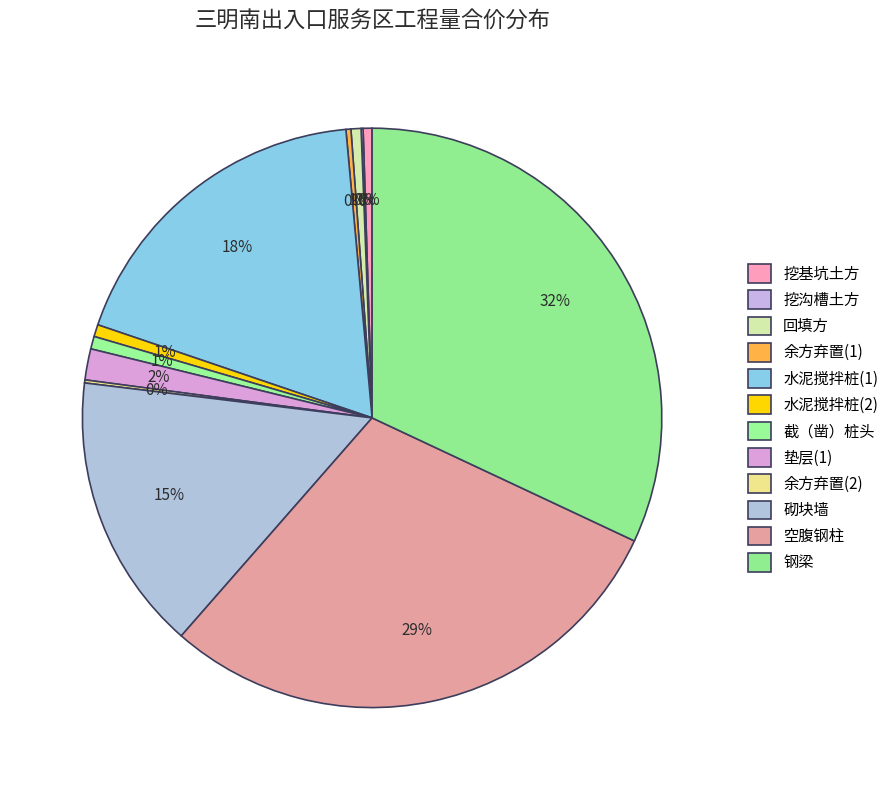

Rank the categories by value from lowest to highest.

挖沟槽土方, 余方弃置(2), 余方弃置(1), 挖基坑土方, 回填方, 水泥搅拌桩(2), 截（凿）桩头, 垫层(1), 砌块墙, 水泥搅拌桩(1), 空腹钢柱, 钢梁